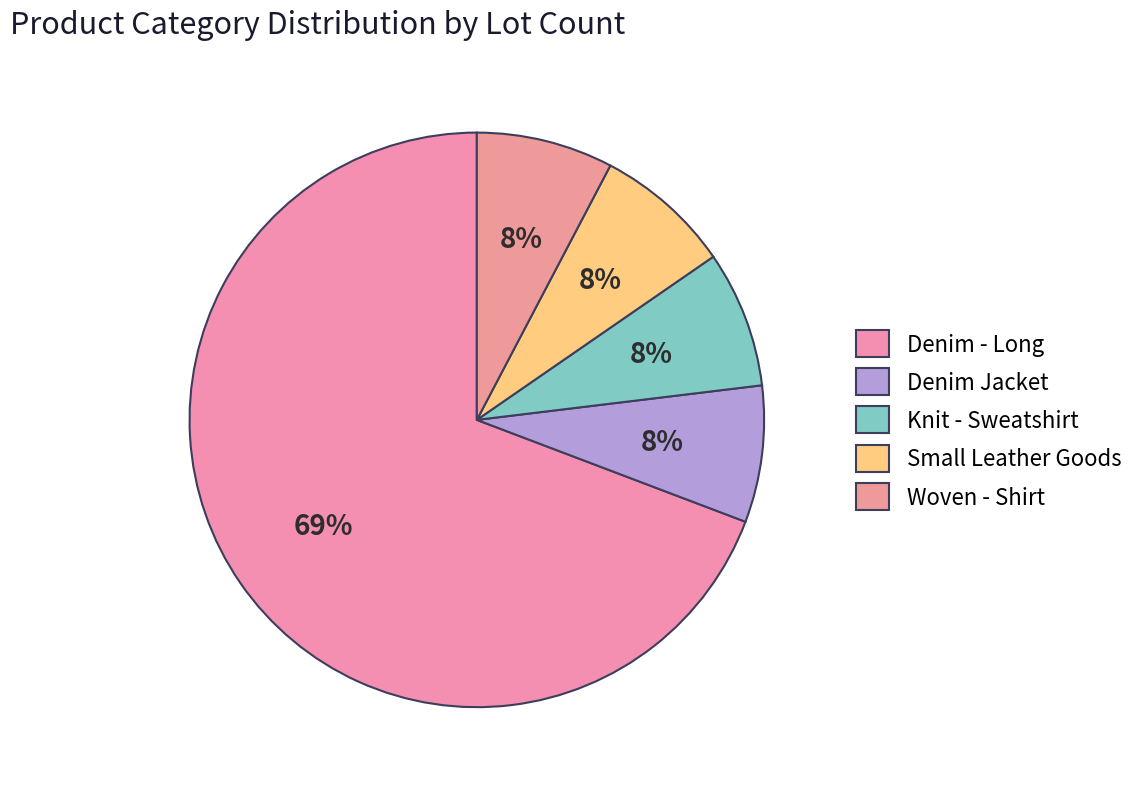

Does any single category account for the majority?

Yes